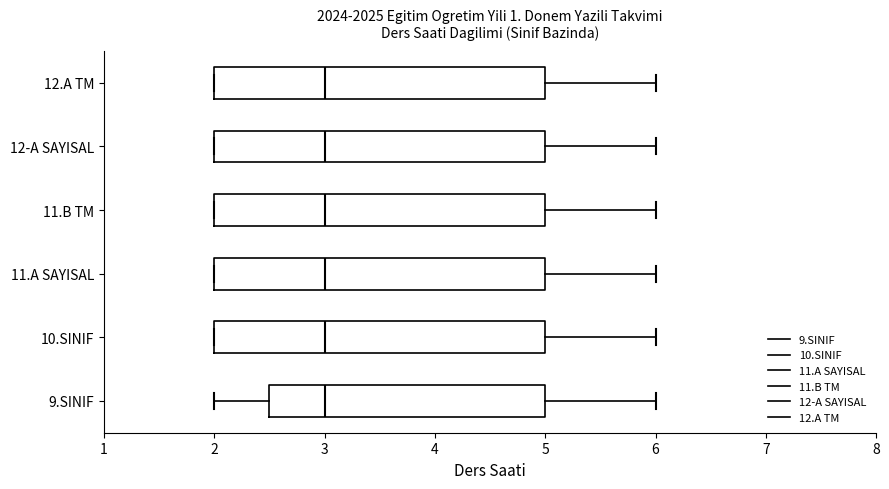

Where does the right whisker of the box for 12-A SAYISAL end on the x-axis? The values are not printed on the chart, so give them approximately, as read against the axis.

6.0